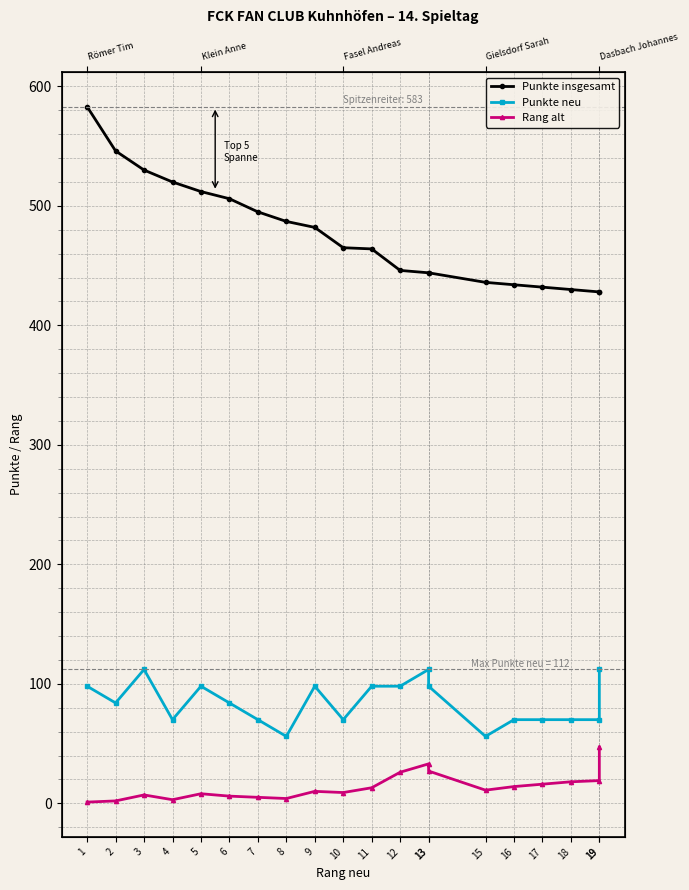

What is the smallest value displayed?

1